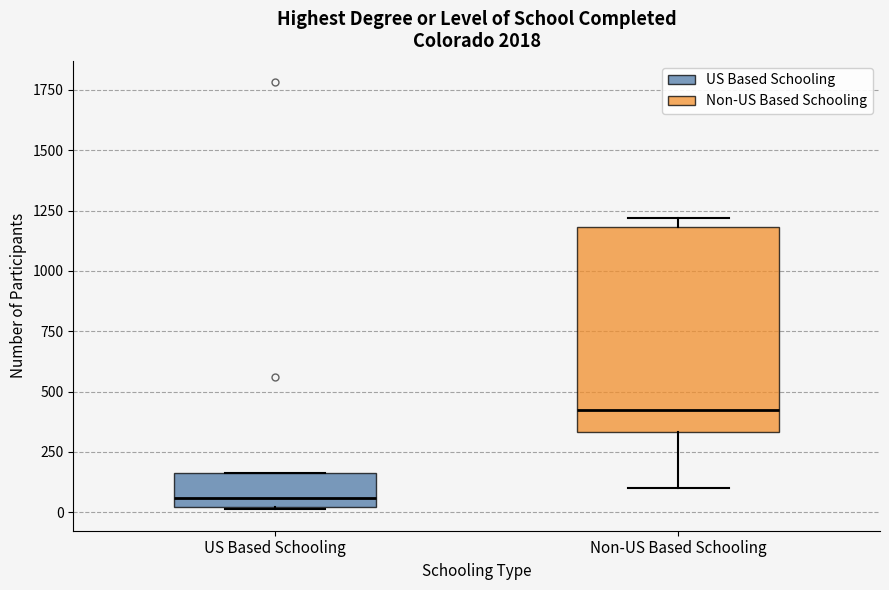

Reading left to right, read every box against the y-axis: the position of its median line, the range the box covers, and the ends of its whiskers. The values are not printed on the chart, so give them approximately, as read against the axis.

US Based Schooling: median 50, box 0 to 150, whiskers 0 to 150
Non-US Based Schooling: median 450, box 350 to 1200, whiskers 100 to 1200 (just above the box's upper edge)